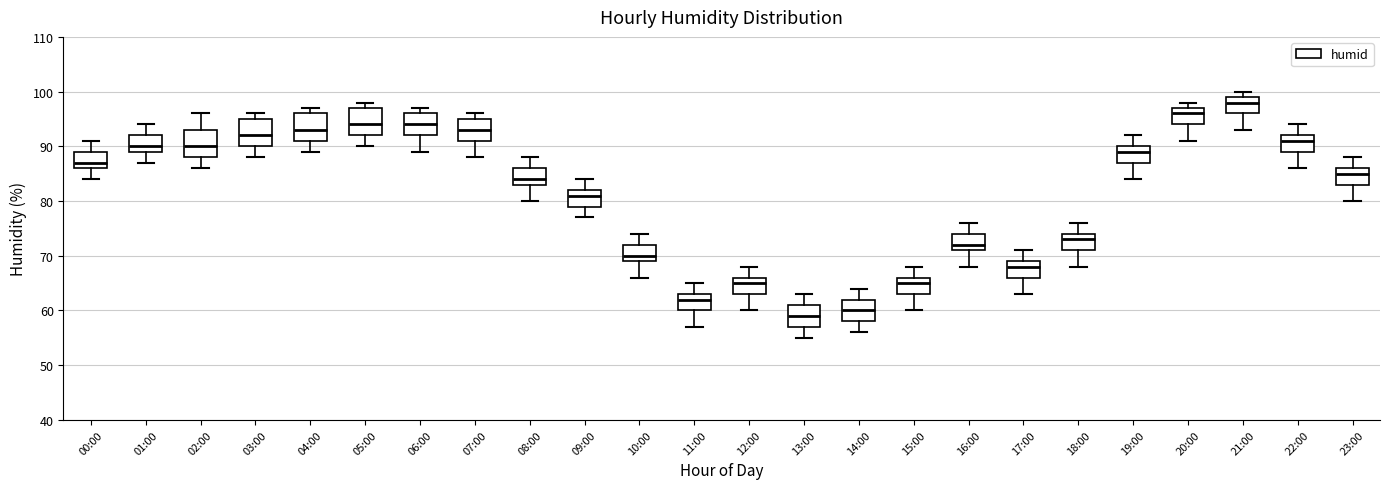

Where does the lower whisker of the box for 20:00 end on the y-axis? The values are not printed on the chart, so give them approximately, as read against the axis.

91